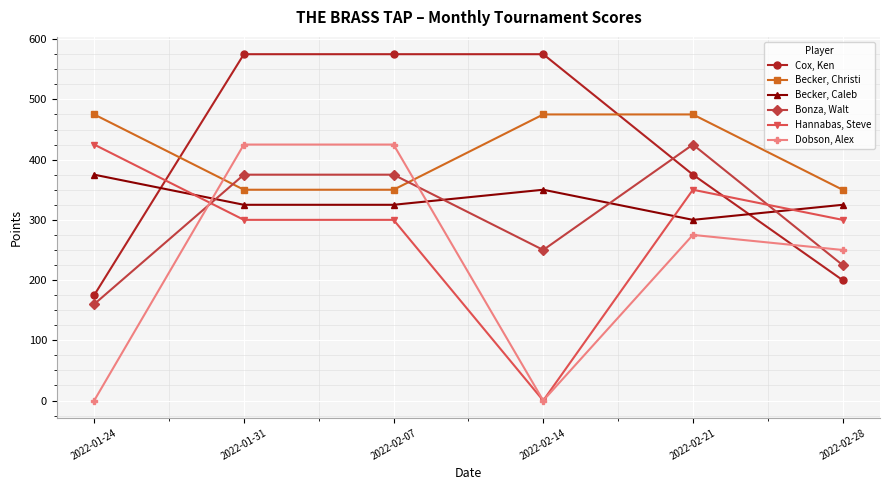

Is the value of Bonza, Walt at 2022-01-24 greater than the value of Becker, Caleb at 2022-02-14?

No